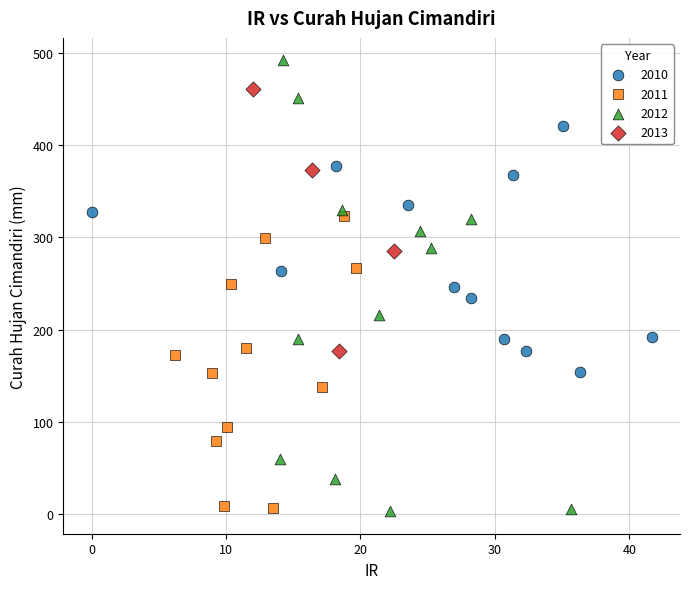

Which series has the largest Y range (max minus min)?

2012